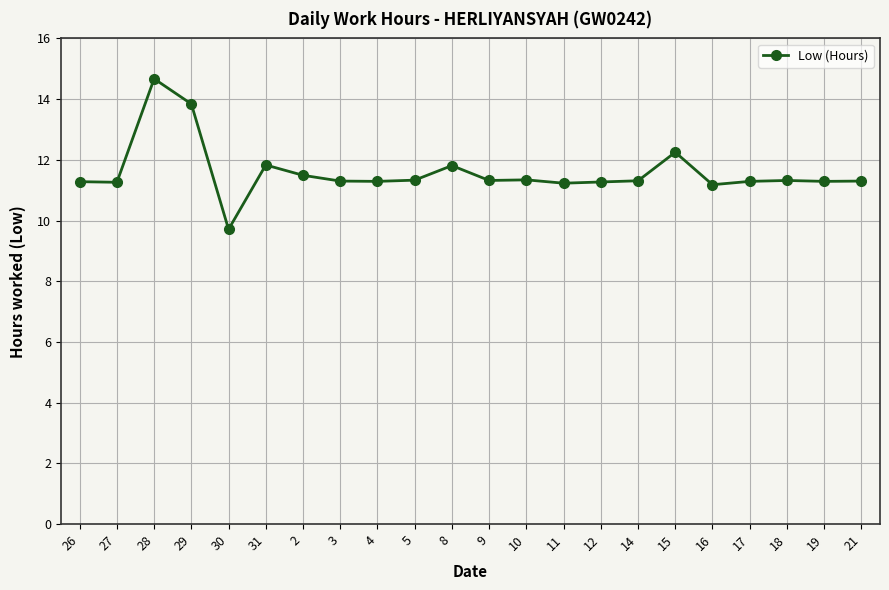

At which label does the data first exceed 11?

26